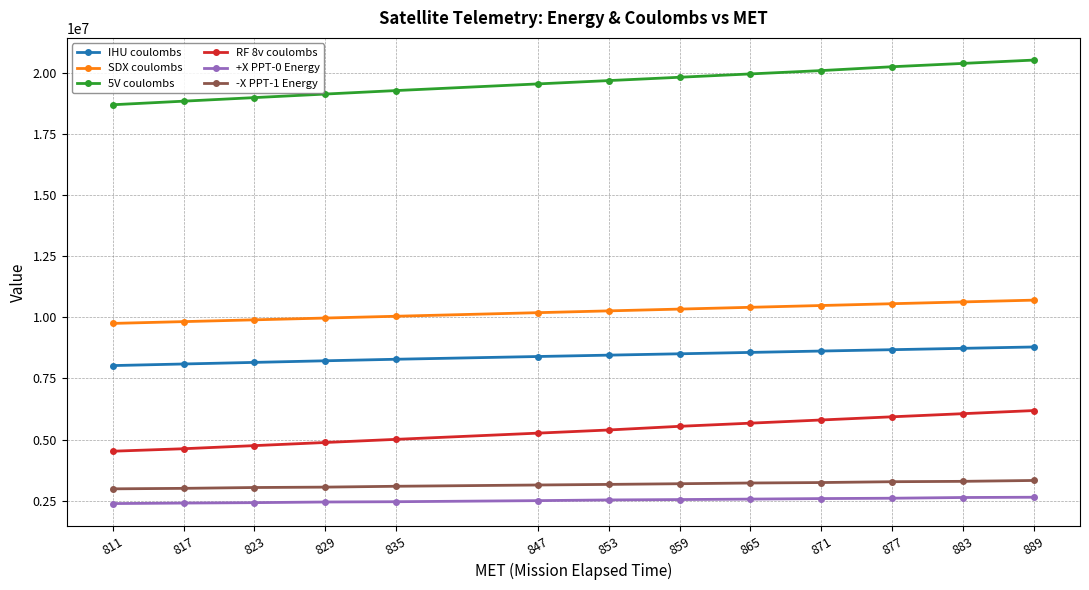

How many distinct data groups are displayed?

6